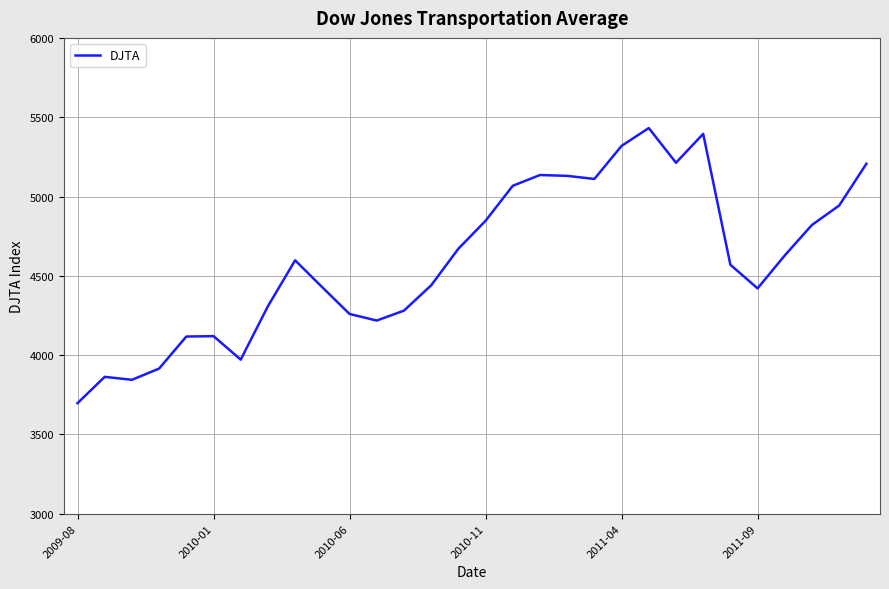

What is the smallest value displayed?

3697.2